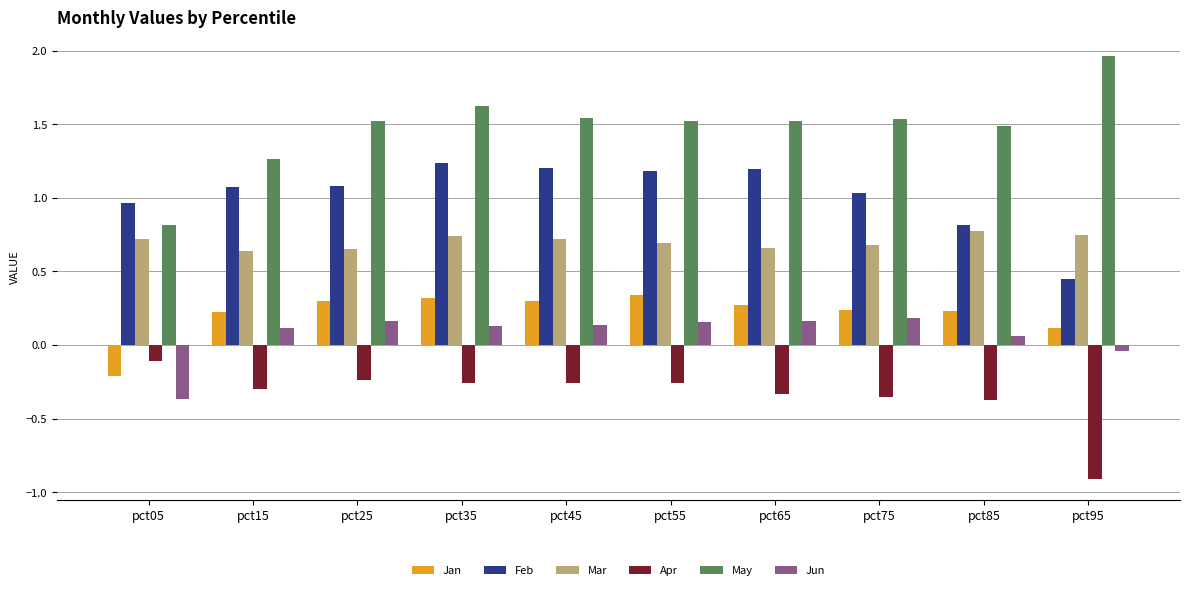

What is the sum of all Mar values?

7.0